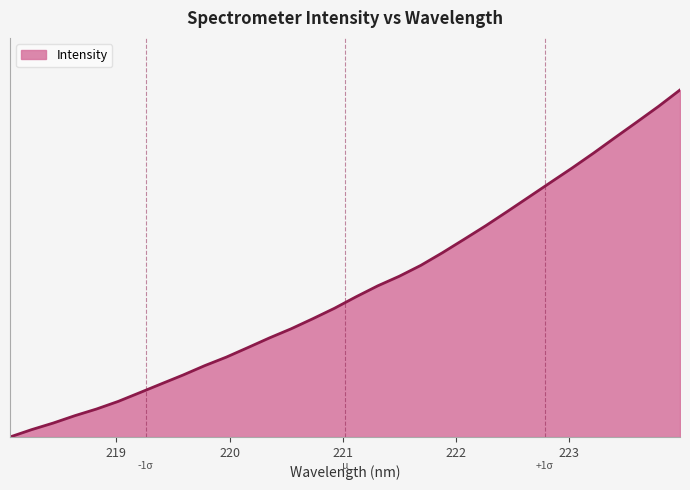

What is the greatest value displayed?

1.0